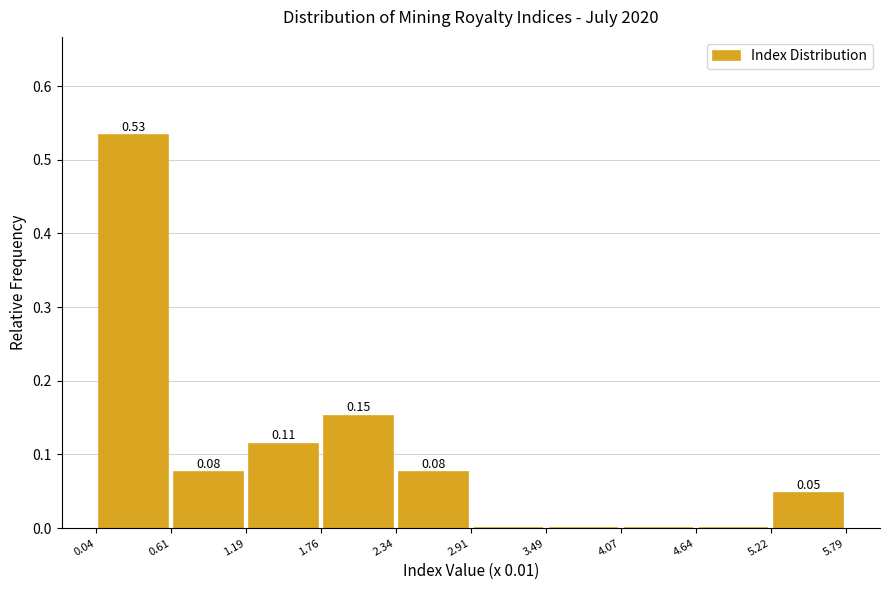

Which range on the x-axis has the tallest bar?

0.04 to 0.61